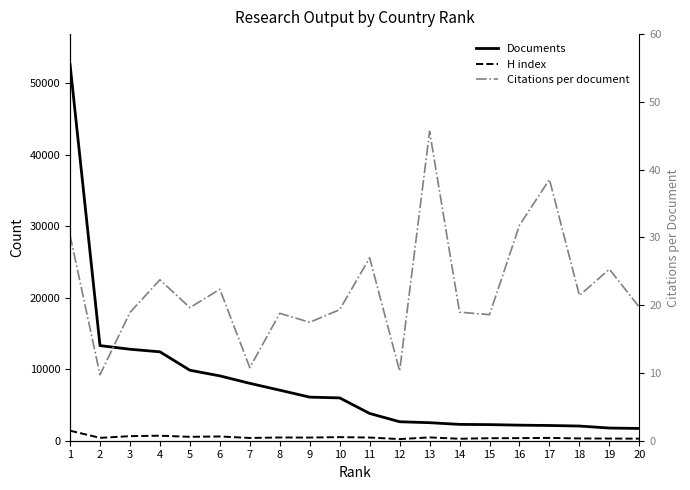

What is the average value of the Documents series?

8030.1